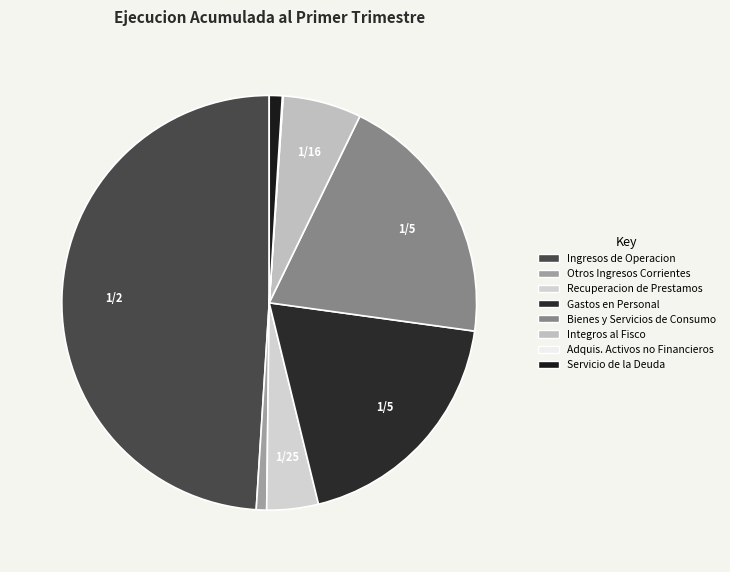

Which category has the smallest portion of the pie?

ADQUISICION DE ACTIVOS NO FINANCIEROS